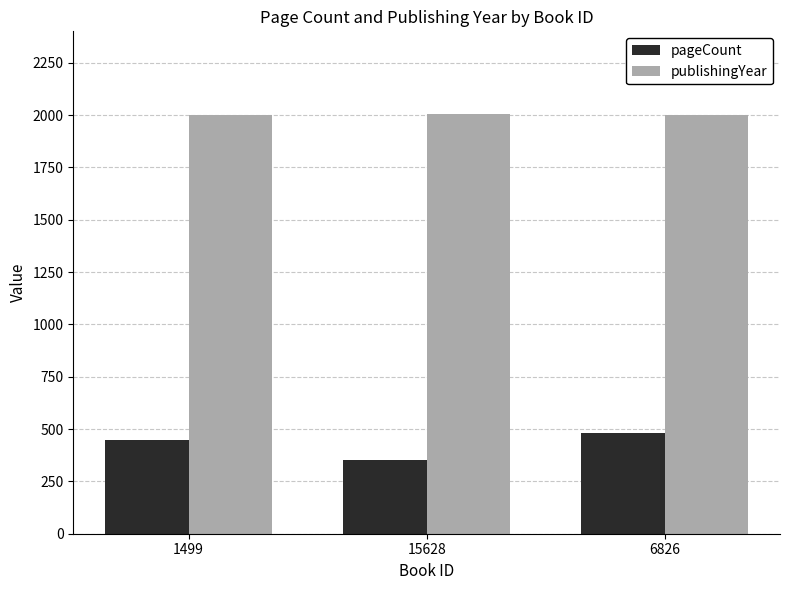

Which series changed the most between 1499 and 15628?

pageCount